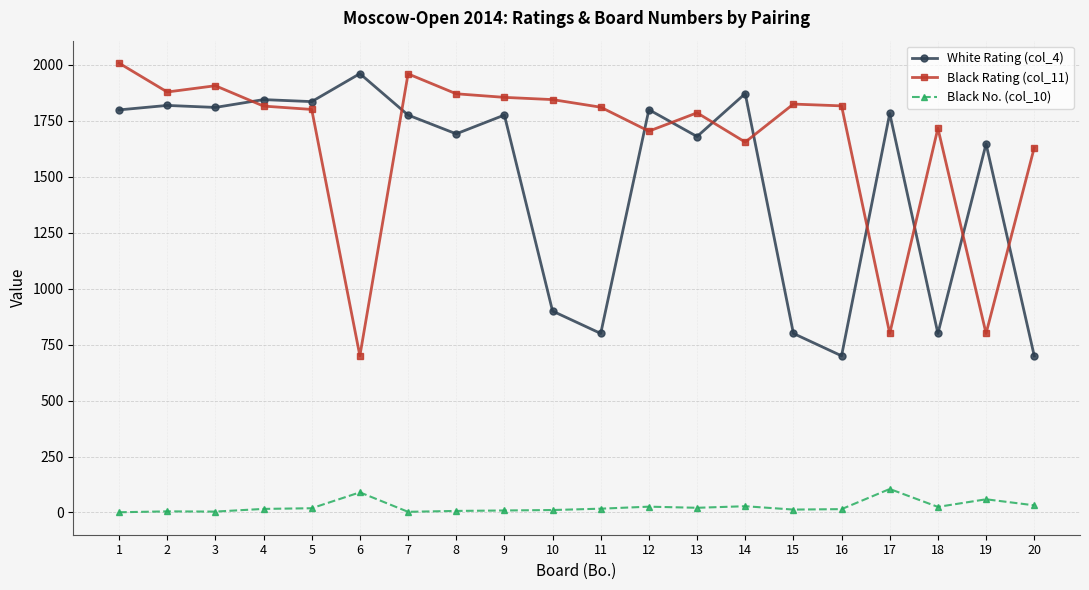

Between 15 and 19, which series saw the biggest shift?

Black Rating (col_11)